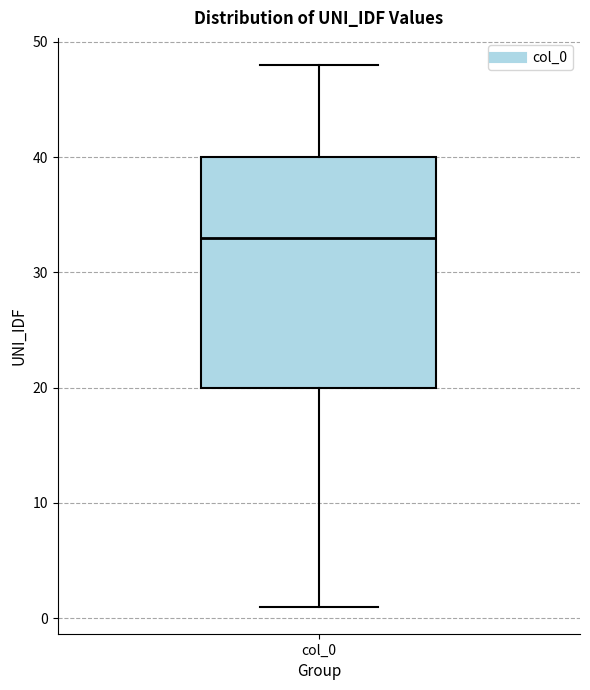

Transcribe this box plot: give where the median line is, the range the box spans, and where the two whiskers end, as read against the y-axis. The values are not printed on the chart, so give them approximately, as read against the axis.

median 33, box 20 to 40, whiskers 1 to 48